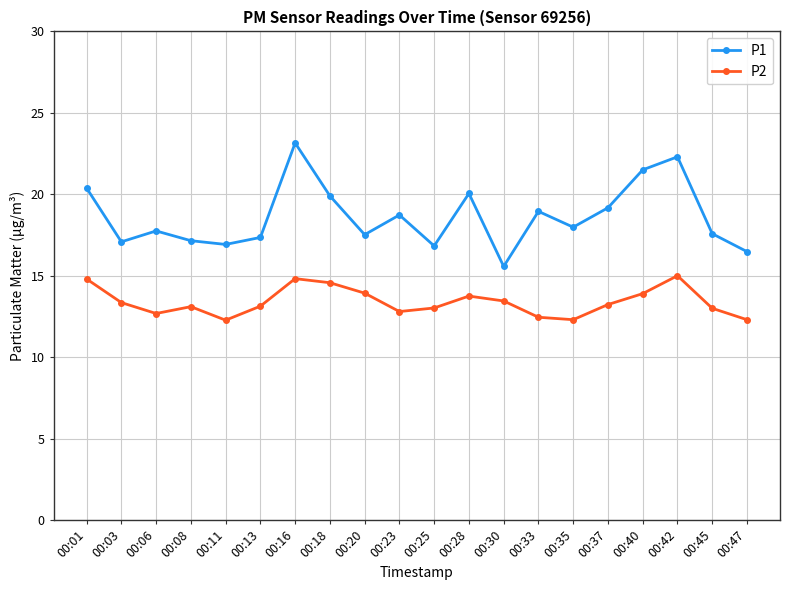

Rank the series by their maximum value, from lowest to highest.

P2, P1